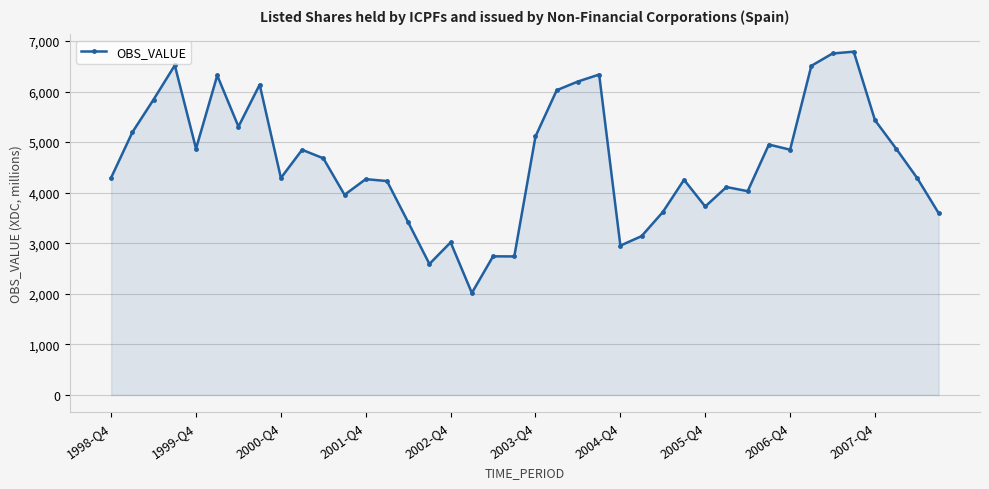

True or false: the data has more than 0 interior local peaks.

True